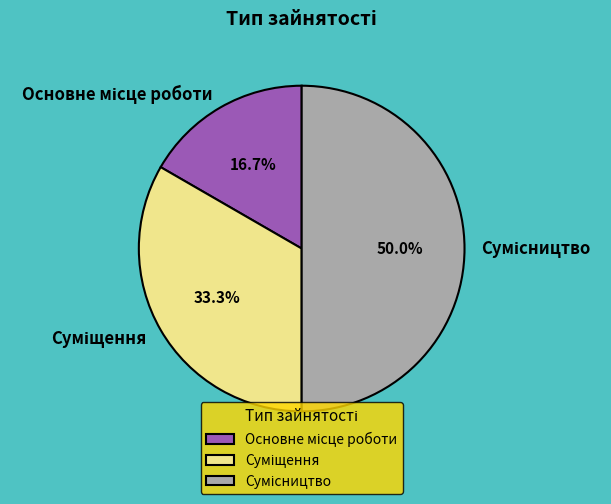

Count the number of slices in the pie.

3